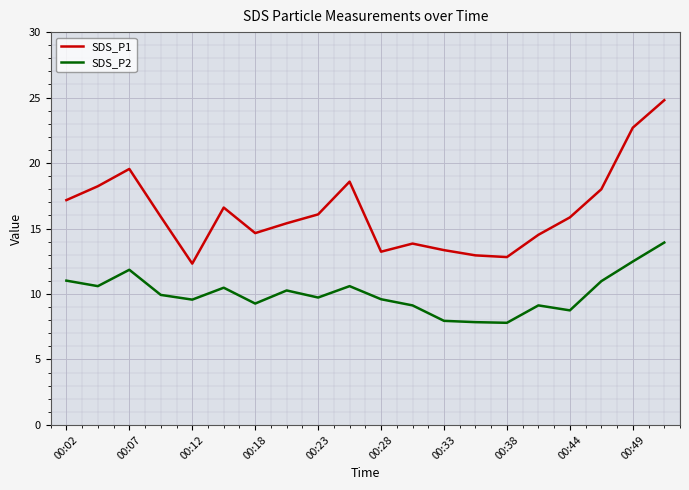

True or false: SDS_P2 and SDS_P1 cross at least once.

False